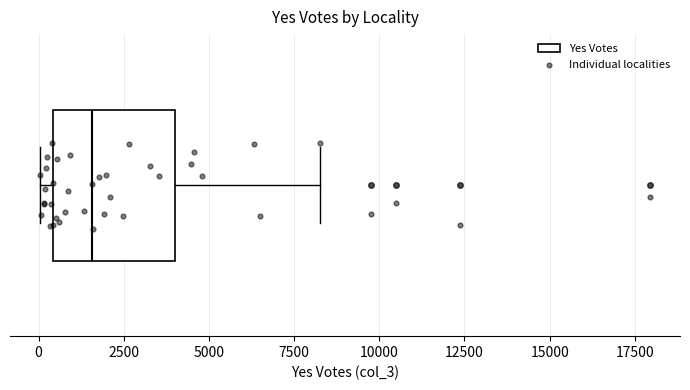

Read this box plot against the x-axis: the position of the median line, the range covered by the box, and the ends of both whiskers. The values are not printed on the chart, so give them approximately, as read against the axis.

median 1500, box 500 to 4000, whiskers 0 to 8000